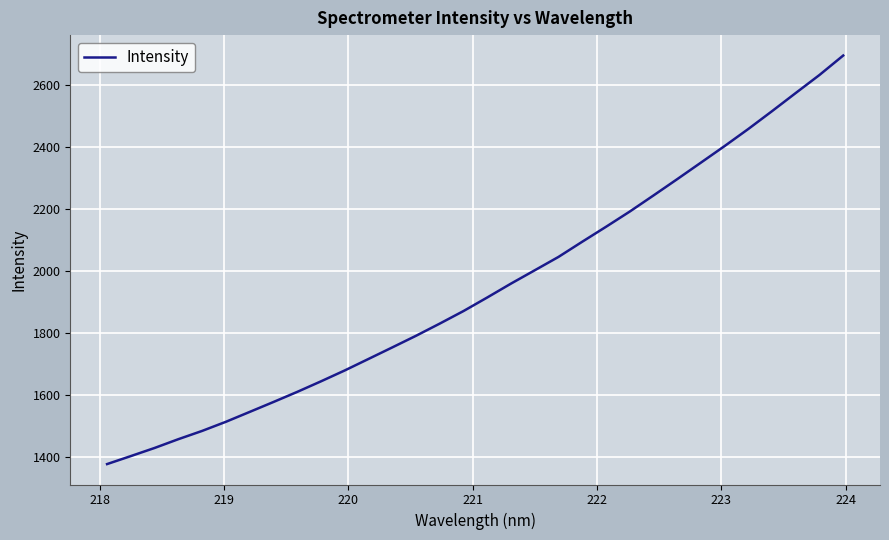

What is the greatest value displayed?

2694.3